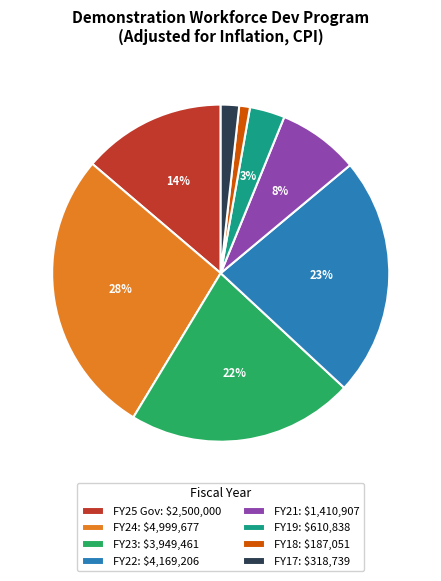

Is it true that FY23 is 22% of the pie?

True